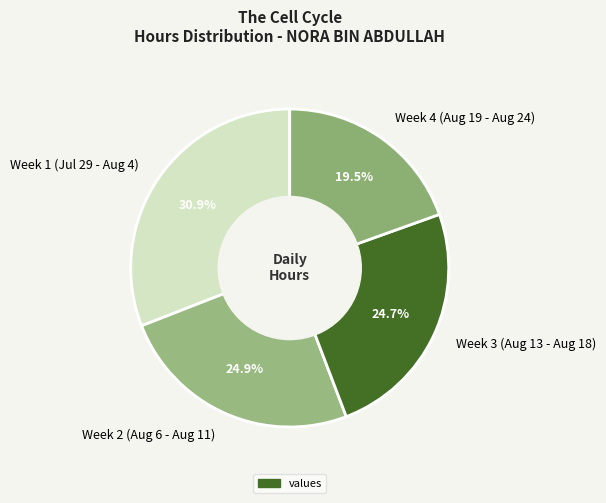

Combined, do Week 3 (Aug 13 - Aug 18) and Week 2 (Aug 6 - Aug 11) account for over 50%?

No